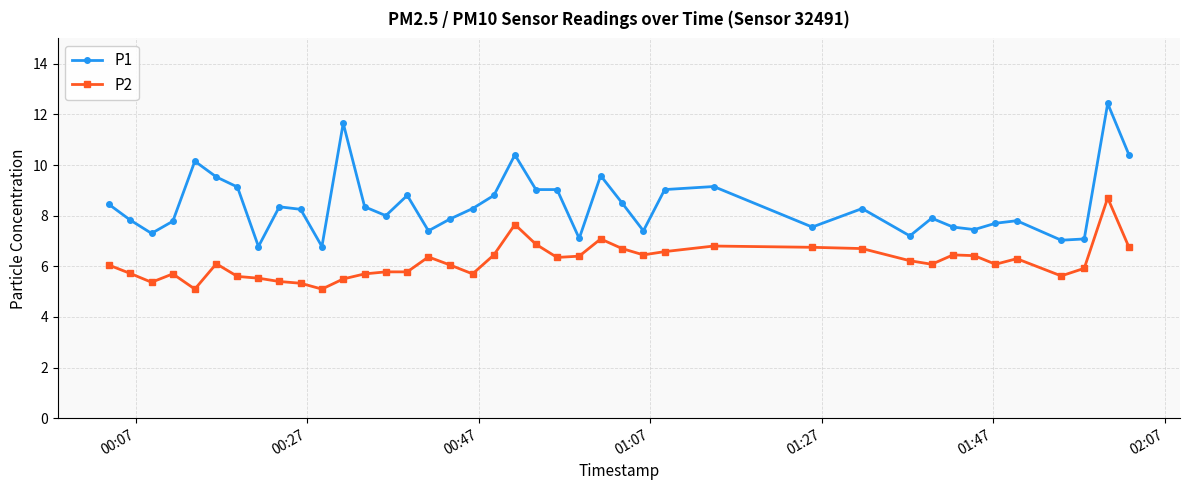

What is the maximum value for P2?

8.7